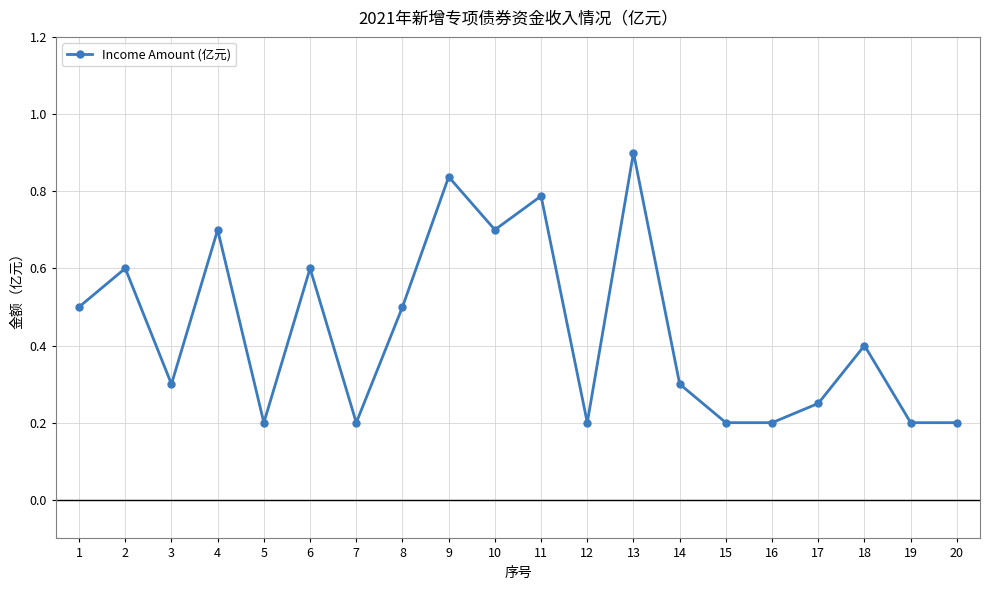

Does the chart have visible grid lines?

Yes